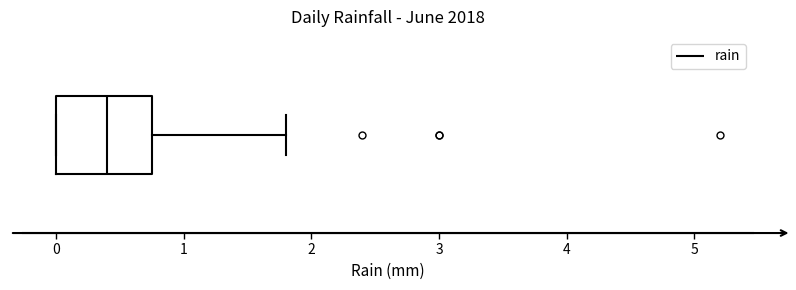

Read this box plot against the x-axis: the position of the median line, the range covered by the box, and the ends of both whiskers. The values are not printed on the chart, so give them approximately, as read against the axis.

median 0.4, box 0.0 to 0.8, whiskers 0.0 to 1.8